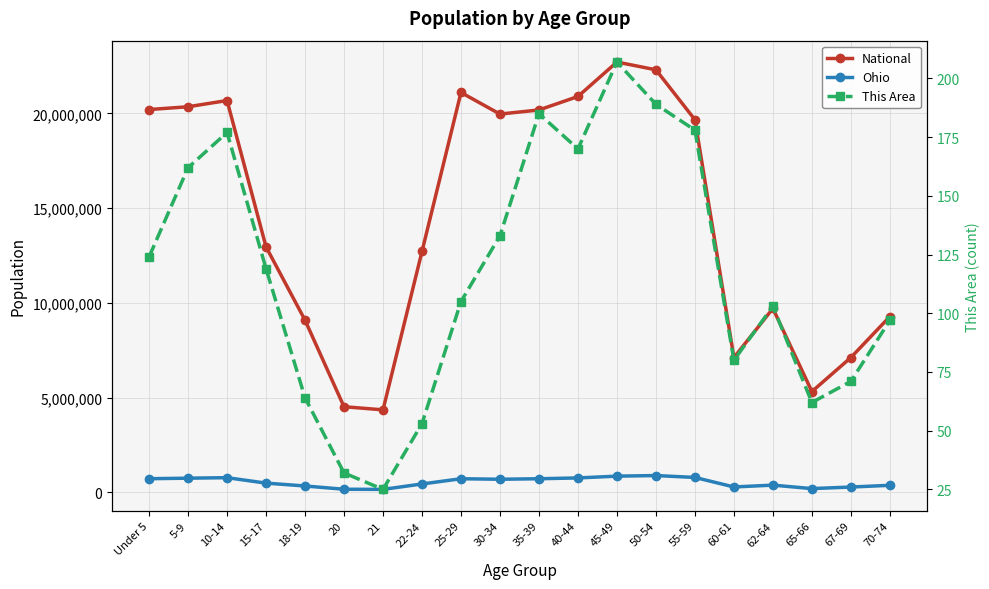

Where is This Area nearest to the value 116?

15-17